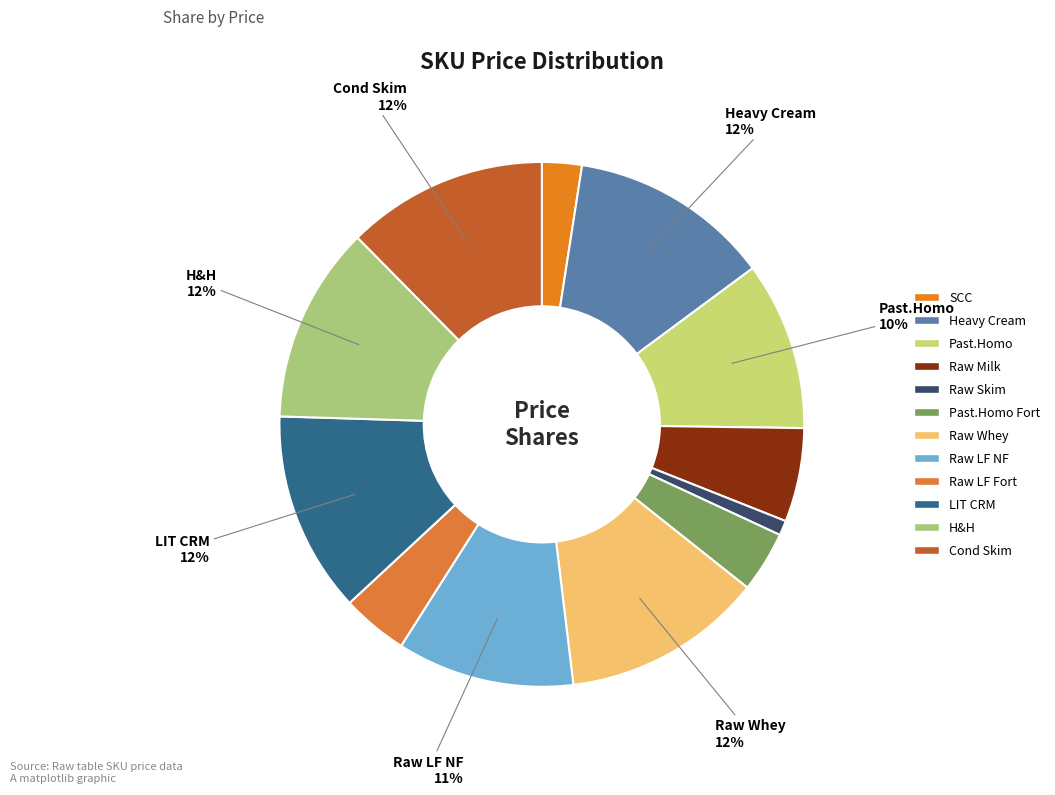

How many segments does this pie chart have?

12